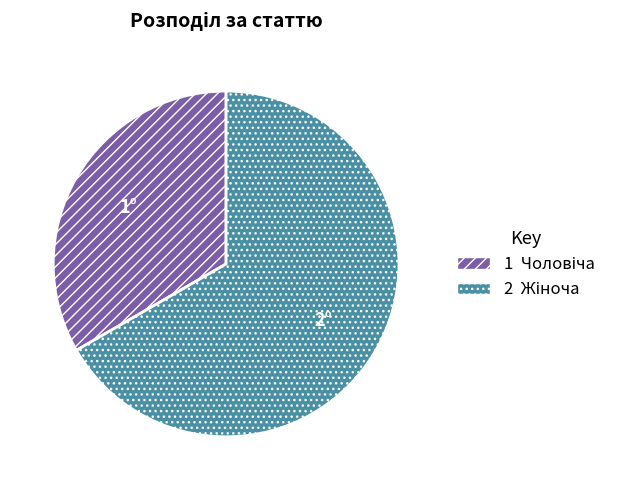

Is there any slice that represents more than half of the pie?

Yes